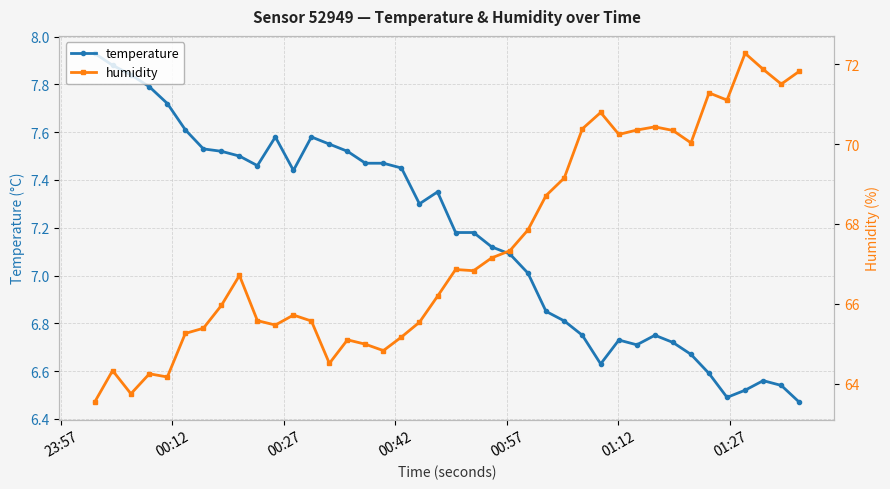

True or false: temperature has more than 2 points higher than both neighbors.

True